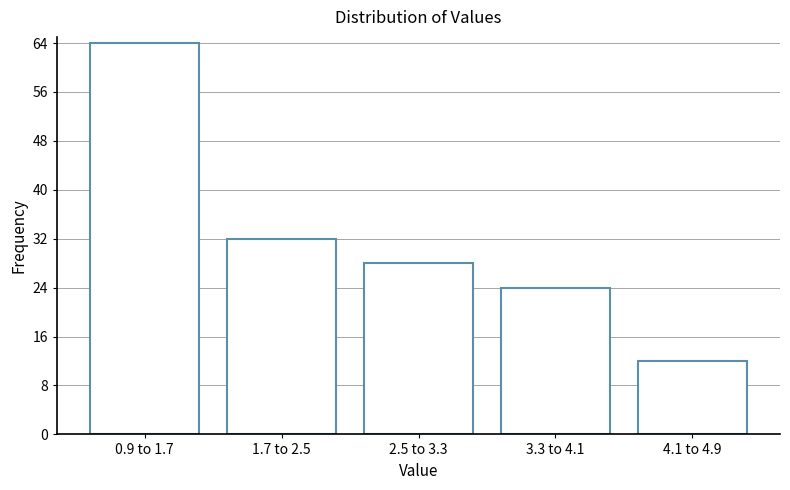

Reading left to right, transcribe all the data shown in this chart.

64	32	28	24	12